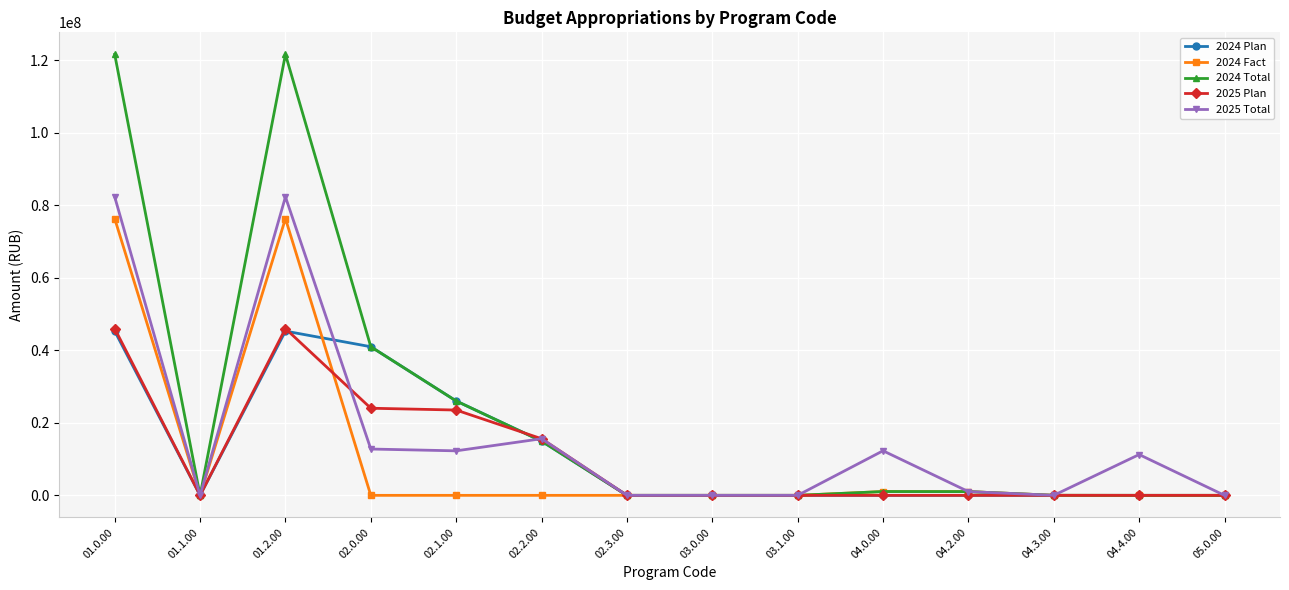

Which series changed the most between 01.2.00 and 03.0.00?

2024 Total